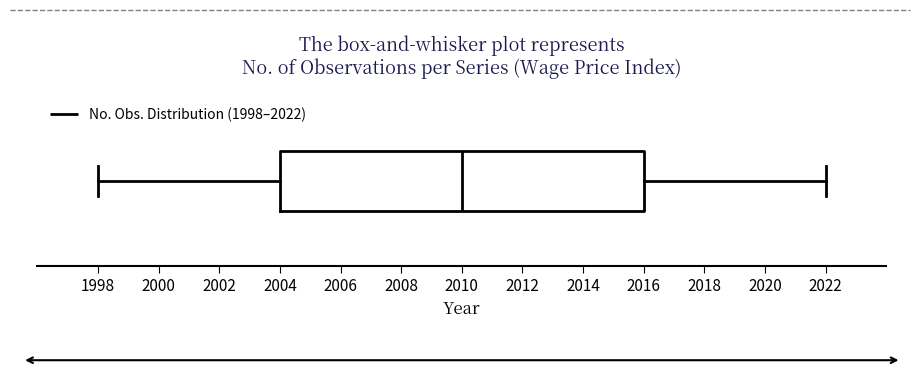

Where does the left whisker of the box end on the x-axis? The values are not printed on the chart, so give them approximately, as read against the axis.

1998